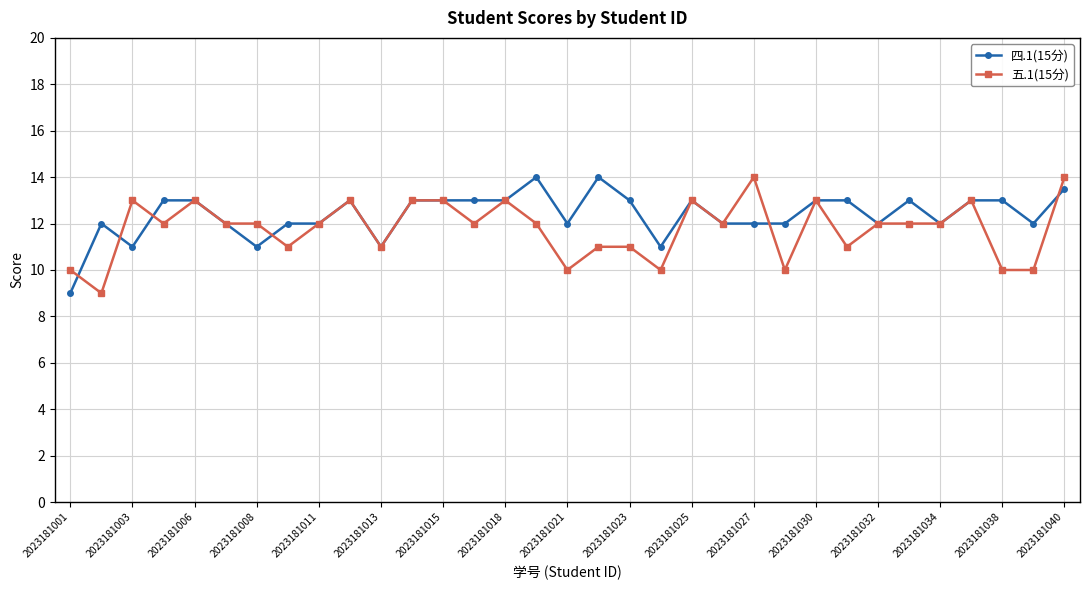

What is the maximum value shown in the chart?

14.0